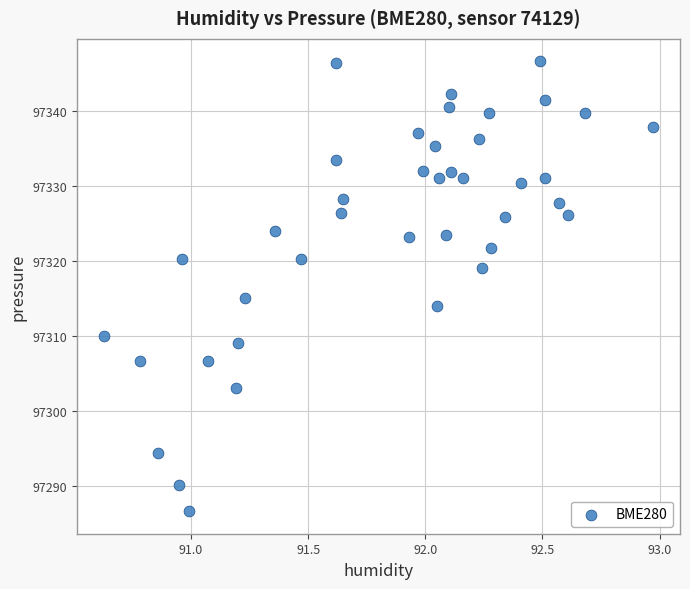

What Y value in the scatter plot is closest to 97316?

97315.1